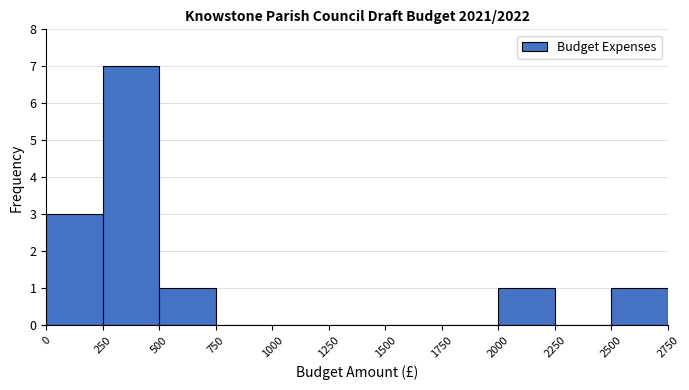

What is the height of the bar covering 500 to 750 on the x-axis? The values are not printed on the chart, so give them approximately, as read against the axis.

1